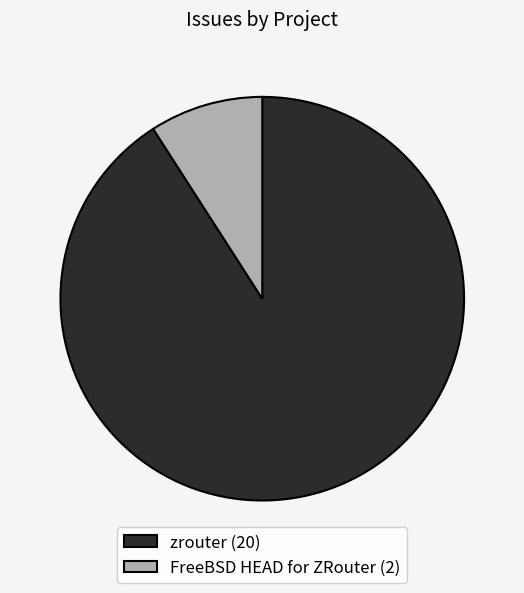

What is the largest slice in the pie chart?

zrouter